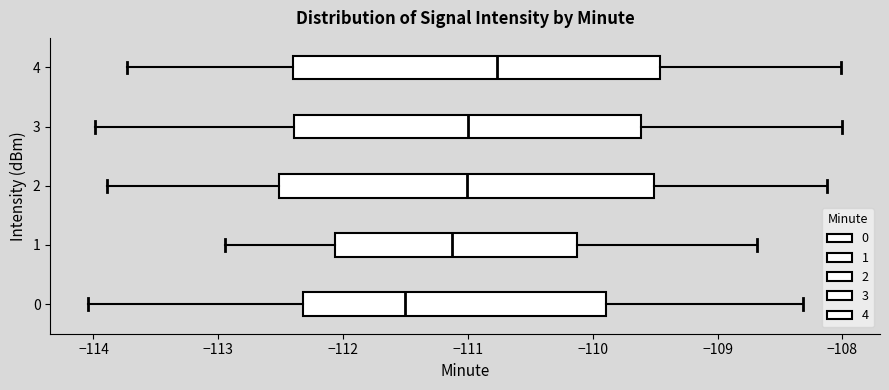

Where is the right edge of the box at y = 1 on the x-axis? The values are not printed on the chart, so give them approximately, as read against the axis.

-110.1